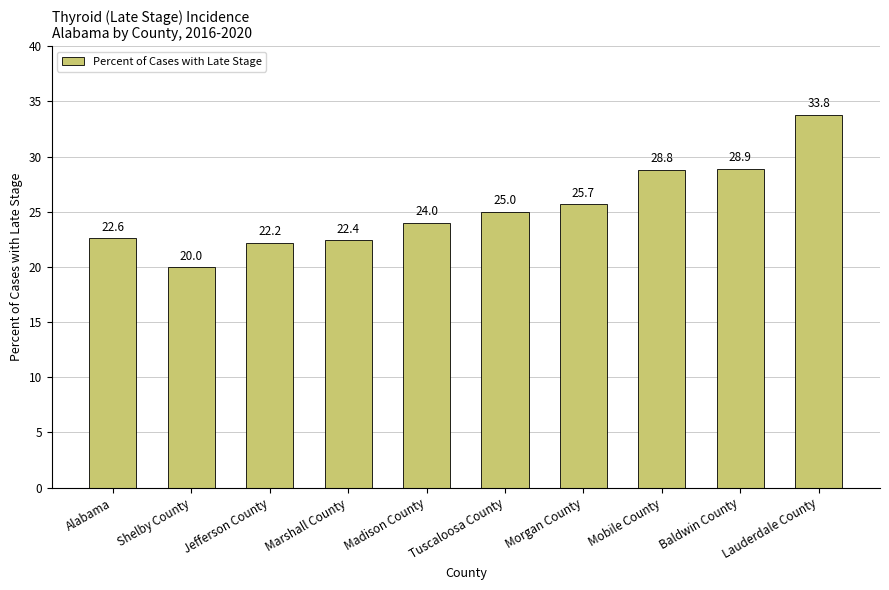

Rank the categories by value from highest to lowest.

Lauderdale County, Baldwin County, Mobile County, Morgan County, Tuscaloosa County, Madison County, Alabama, Marshall County, Jefferson County, Shelby County